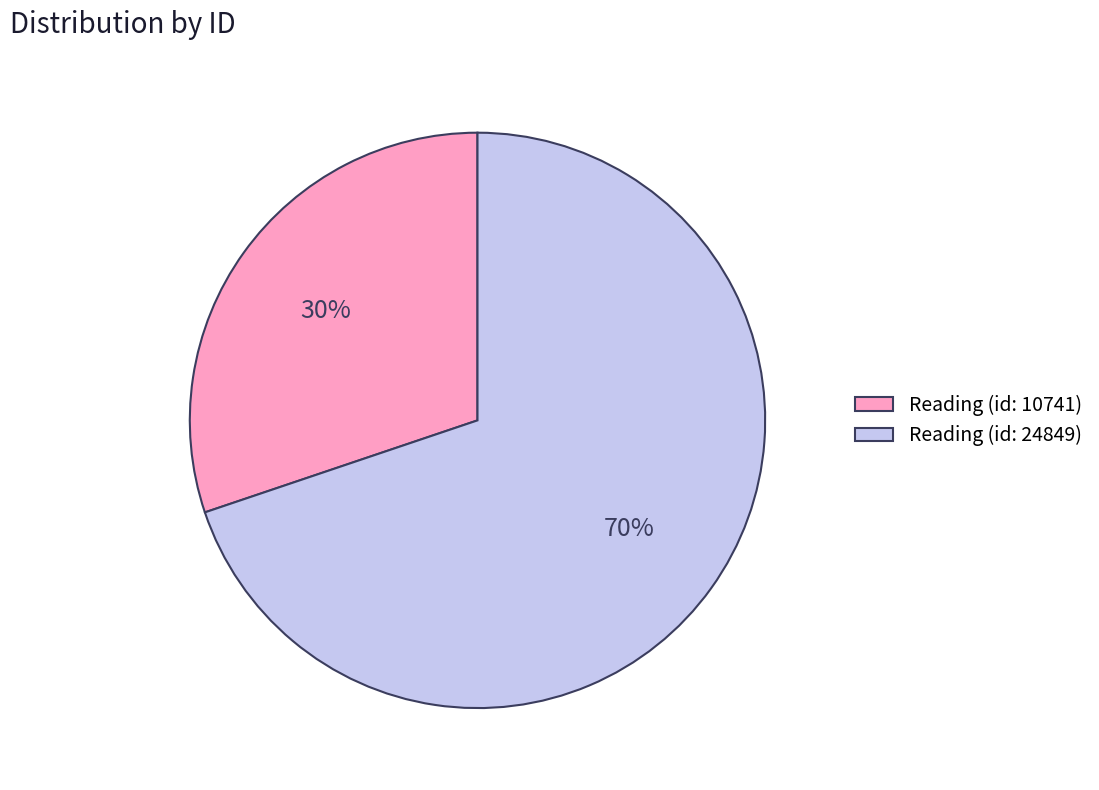

What percentage is the Reading (id: 24849) slice, to the nearest percent?

70%